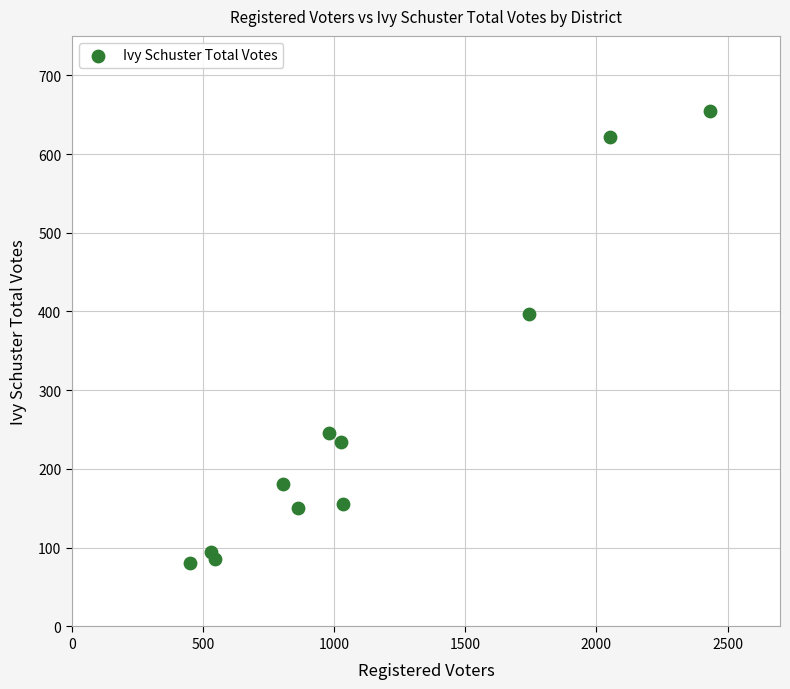

What is the range of Y values (max minus min)?

574